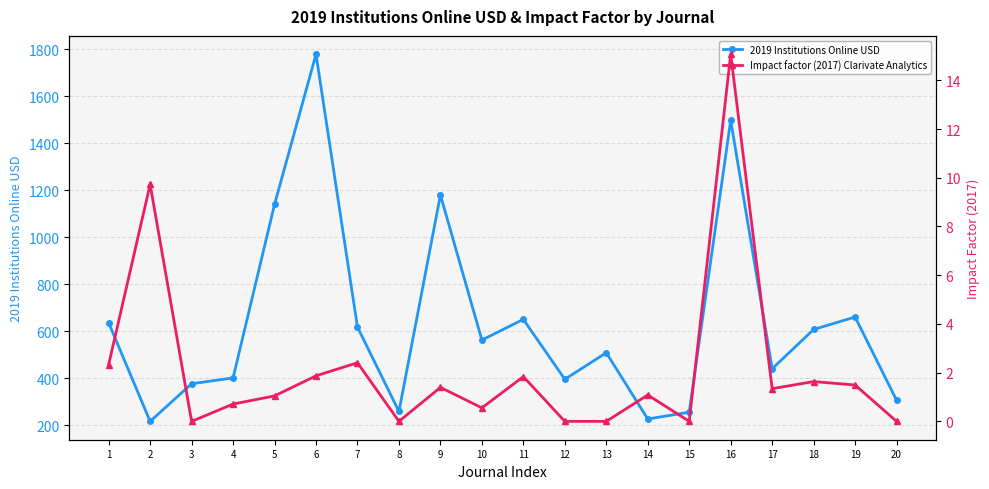

True or false: Impact factor (2017) Clarivate Analytics and 2019 Institutions Online USD cross at least once.

False